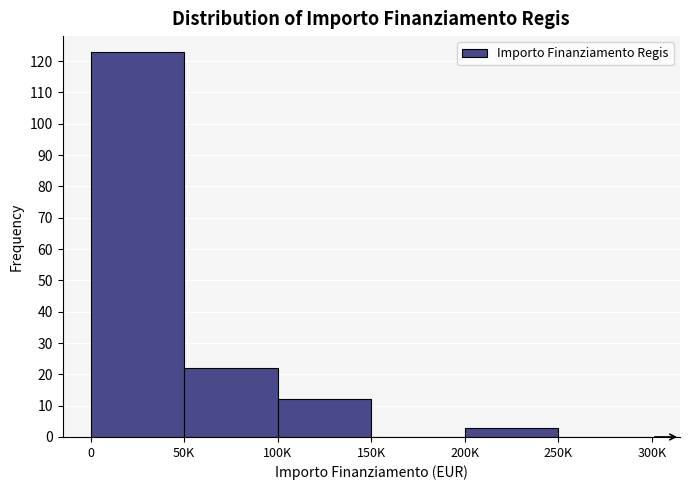

Reading left to right, what are all the values shown in this chart?

0=123	50K=22	100K=12	150K=0	200K=3	250K=0